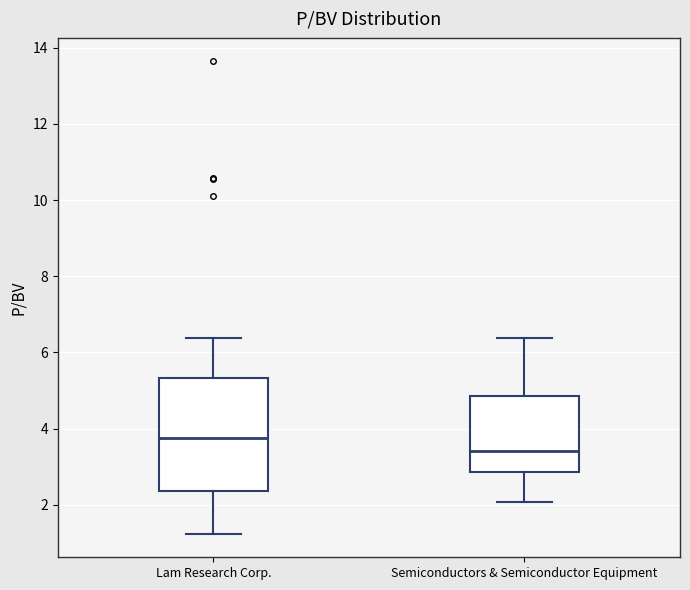

Reading left to right, transcribe this box plot: for each box, give where its median line is, the range the box spans, and where its two whiskers end, as read against the y-axis. The values are not printed on the chart, so give them approximately, as read against the axis.

Lam Research Corp.: median 3.8, box 2.4 to 5.4, whiskers 1.2 to 6.4
Semiconductors & Semiconductor Equipment: median 3.4, box 2.8 to 4.8, whiskers 2.0 to 6.4